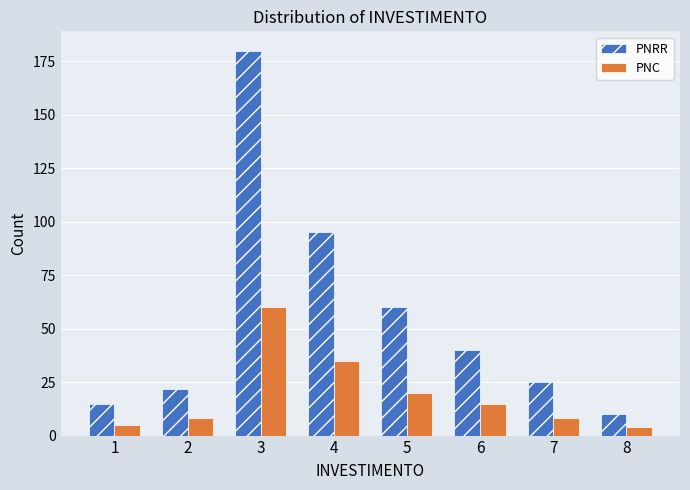

Reading left to right, transcribe all the data shown in this chart.

PNRR: 15	22	180	95	60	40	25	10
PNC: 5	8	60	35	20	15	8	4